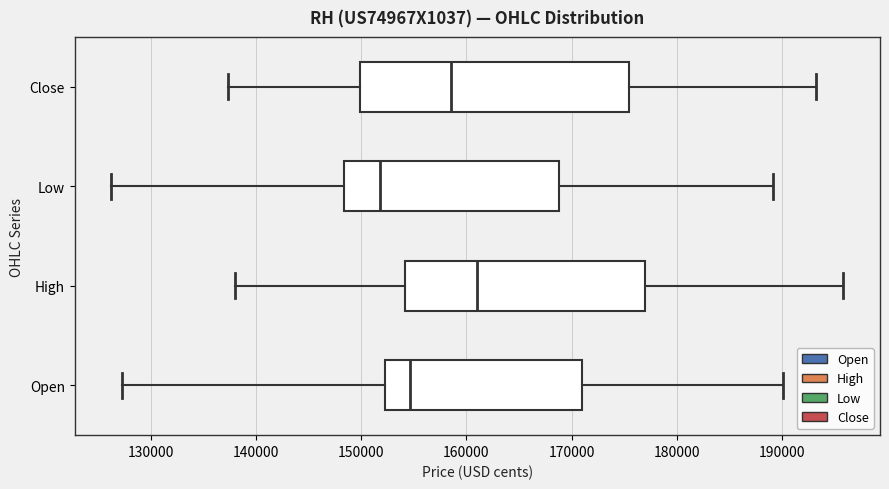

Reading bottom to top, transcribe this box plot: for each box, give where its median line is, the range the box spans, and where its two whiskers end, as read against the x-axis. The values are not printed on the chart, so give them approximately, as read against the axis.

Open: median 155000, box 152000 to 171000, whiskers 127000 to 190000
High: median 161000, box 154000 to 177000, whiskers 138000 to 196000
Low: median 152000, box 148000 to 169000, whiskers 126000 to 189000
Close: median 159000, box 150000 to 175000, whiskers 137000 to 193000